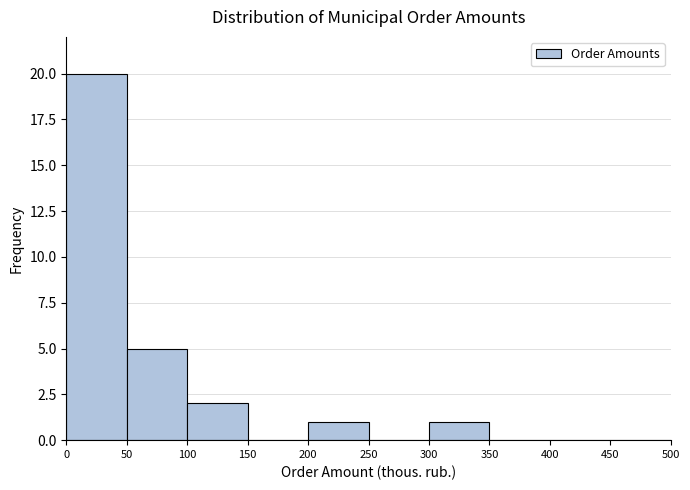

Which range on the x-axis has the tallest bar?

0 to 50